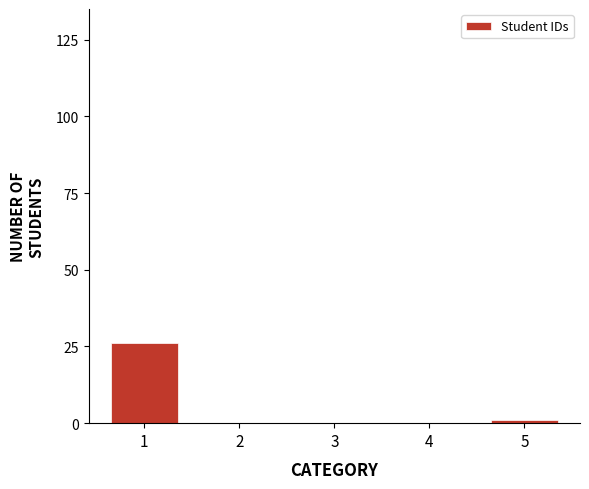

Reading left to right, list all the values displayed in this chart.

1=26	2=0	3=0	4=0	5=1